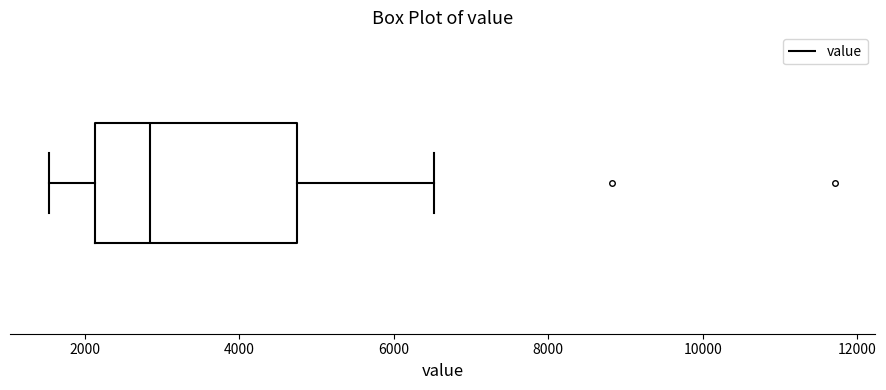

Read this box plot against the x-axis: the position of the median line, the range covered by the box, and the ends of both whiskers. The values are not printed on the chart, so give them approximately, as read against the axis.

median 2800, box 2200 to 4800, whiskers 1600 to 6600